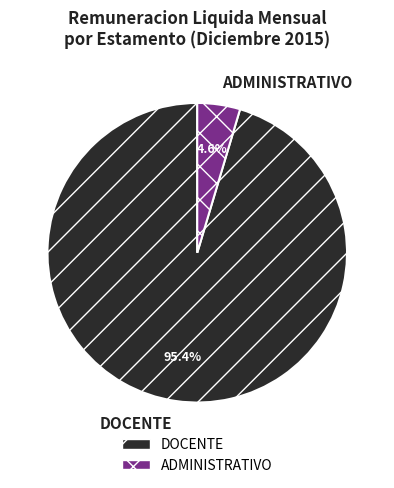

What is the smallest slice in the pie chart?

ADMINISTRATIVO